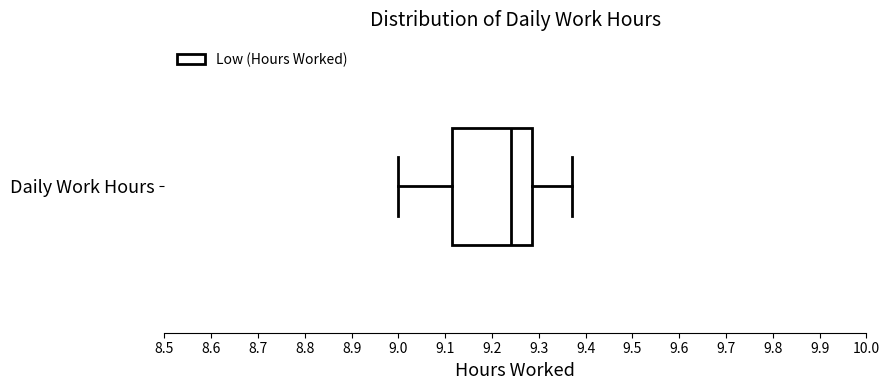

Read this box plot against the x-axis: the position of the median line, the range covered by the box, and the ends of both whiskers. The values are not printed on the chart, so give them approximately, as read against the axis.

median 9.24, box 9.12 to 9.29, whiskers 9.00 to 9.37